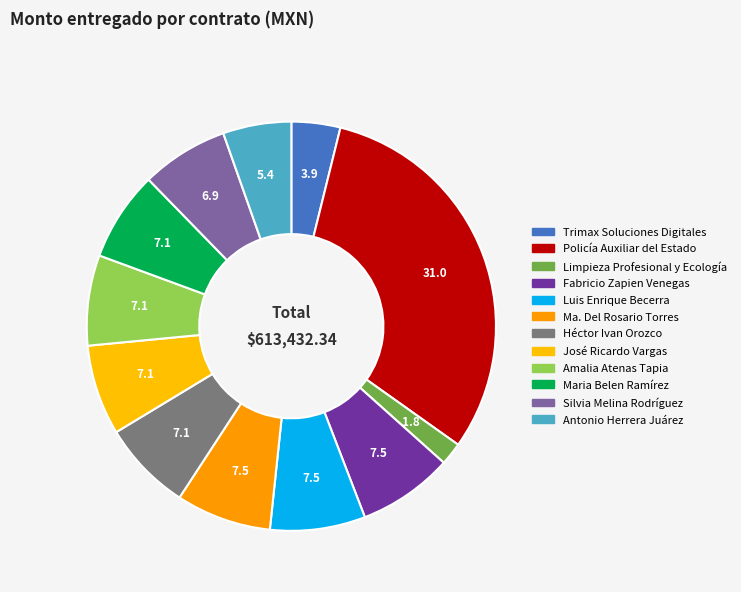

What is the smallest slice in the pie chart?

Limpieza Profesional y Ecología